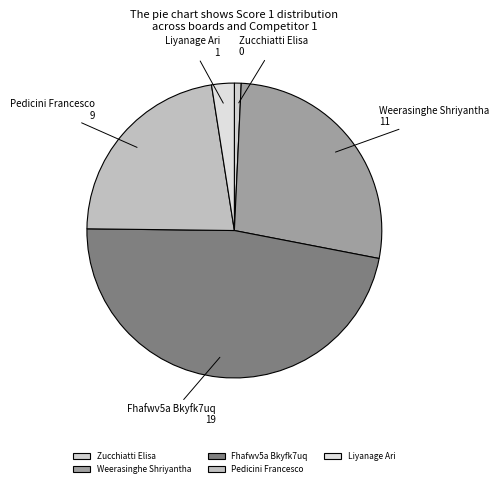

Between Liyanage Ari and Fhafwv5a Bkyfk7uq, which is larger?

Fhafwv5a Bkyfk7uq